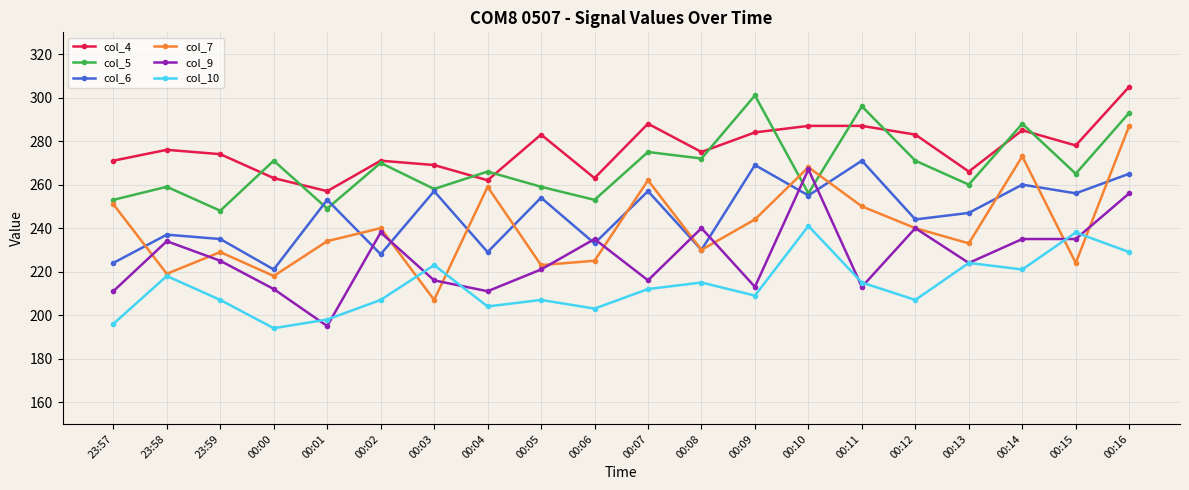

What is the difference between the highest and lowest values at 23:58?

58